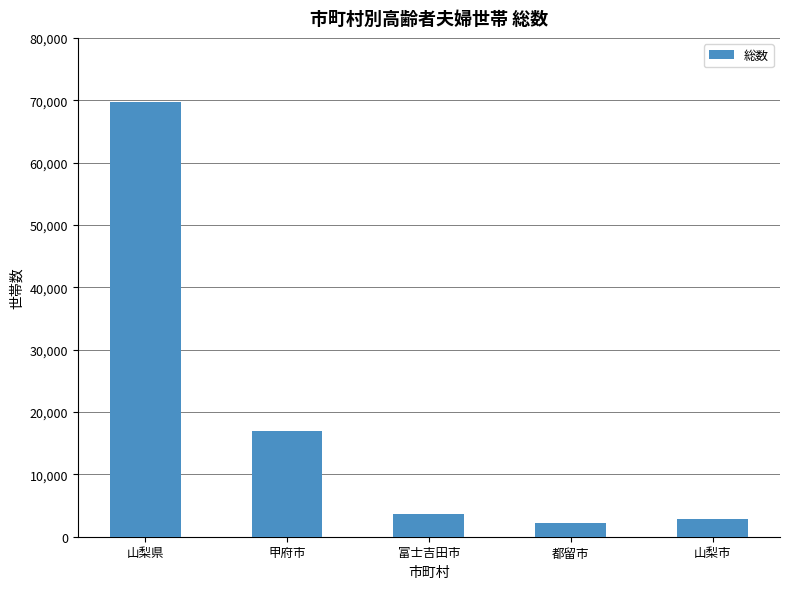

At which label is the value closest to 35928?

甲府市